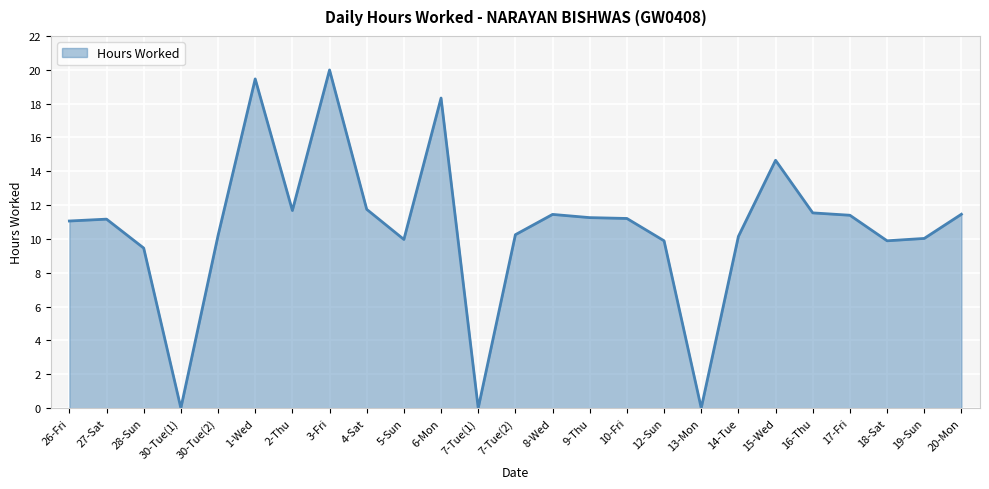

What is the difference between the values at 30-Tue(2) and 28-Sun?

0.7